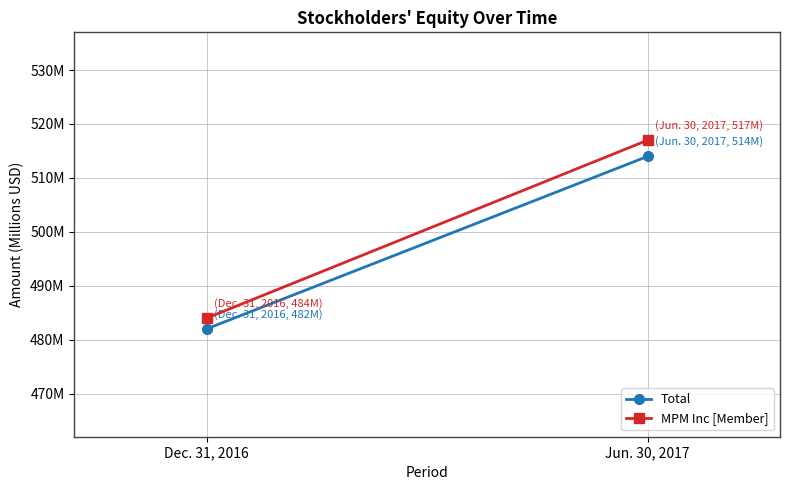

What is the value of the MPM Inc [Member] point at the 1st from the left?

484